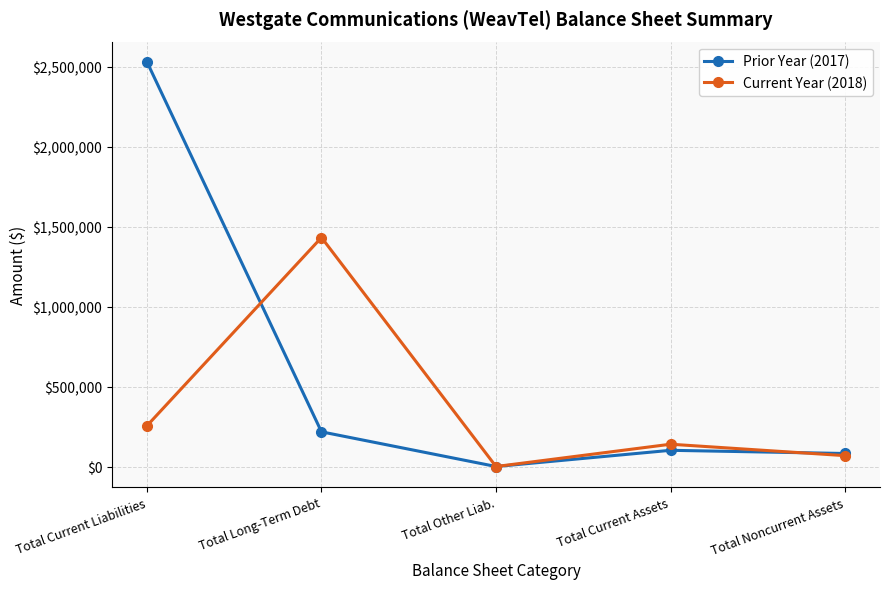

At how many categories does at least one series exceed 2022717?

1